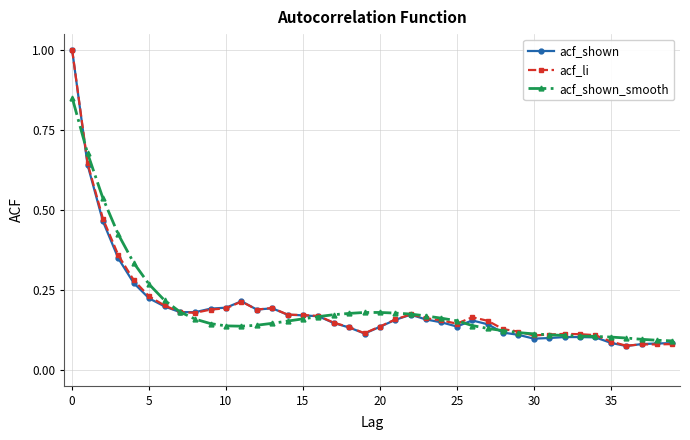

At how many categories does at least one series exceed 0?

40